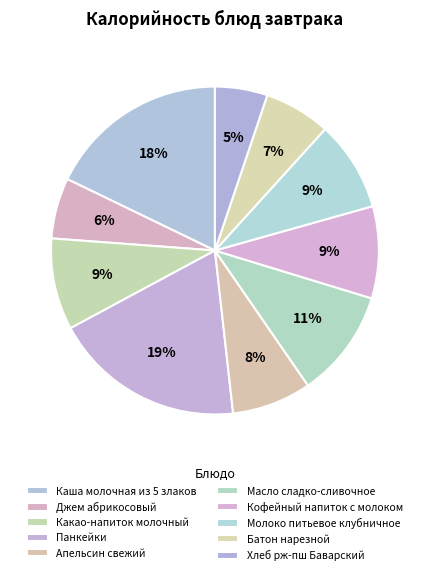

Is there any slice that represents more than half of the pie?

No